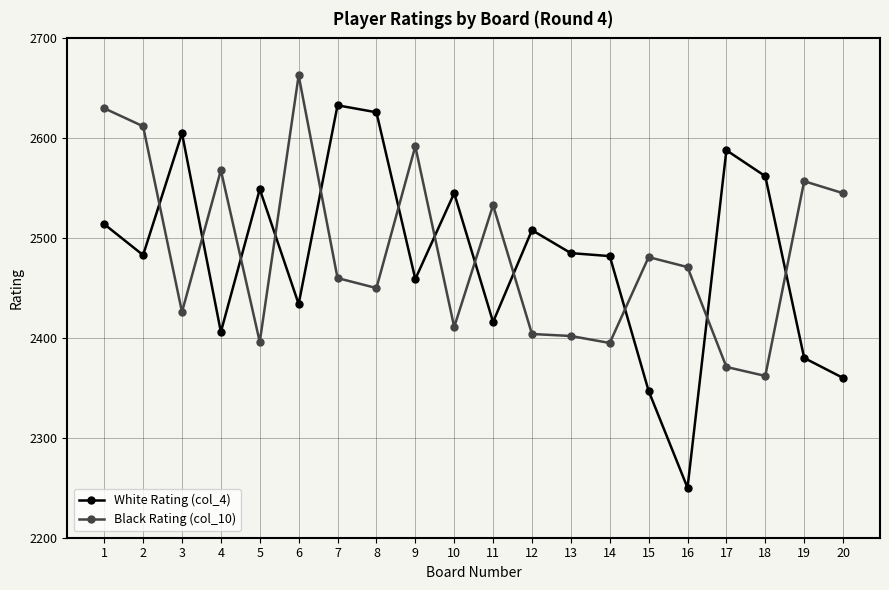

What is the total value across all series at 12?

4912